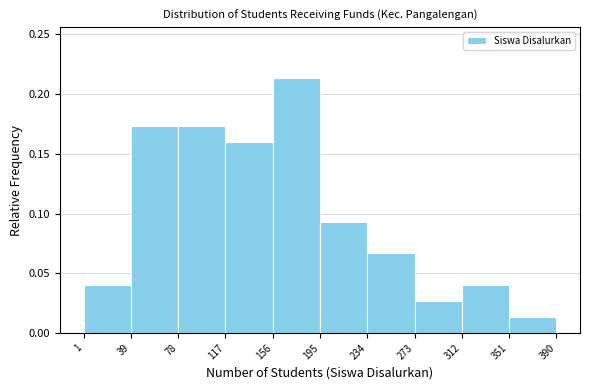

Reading left to right, transcribe this chart: for each bar, give the range it covers on the x-axis and its height. The values are not printed on the chart, so give them approximately, as read against the axis.

1 to 39: 0.040
39 to 78: 0.175
78 to 117: 0.175
117 to 156: 0.160
156 to 195: 0.215
195 to 234: 0.095
234 to 273: 0.065
273 to 312: 0.025
312 to 351: 0.040
351 to 390: 0.015